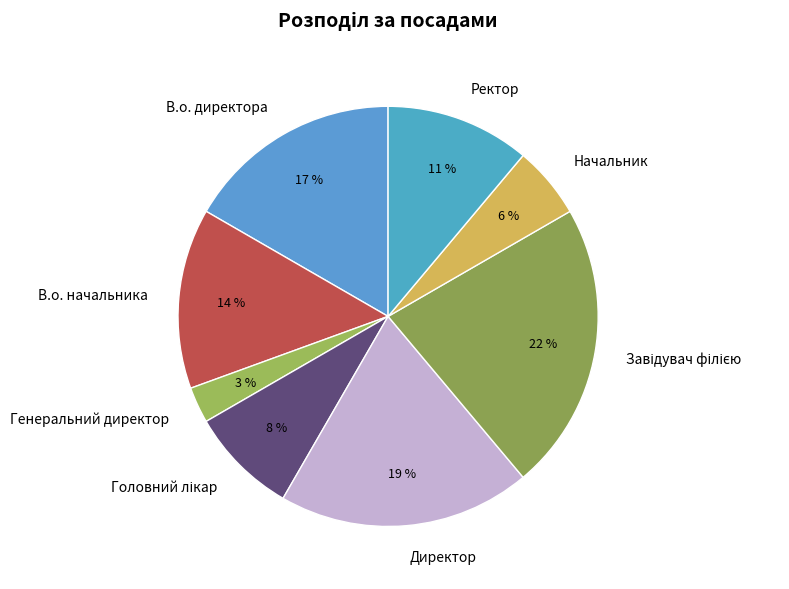

To the nearest percent, what percentage of the pie is Директор?

19%